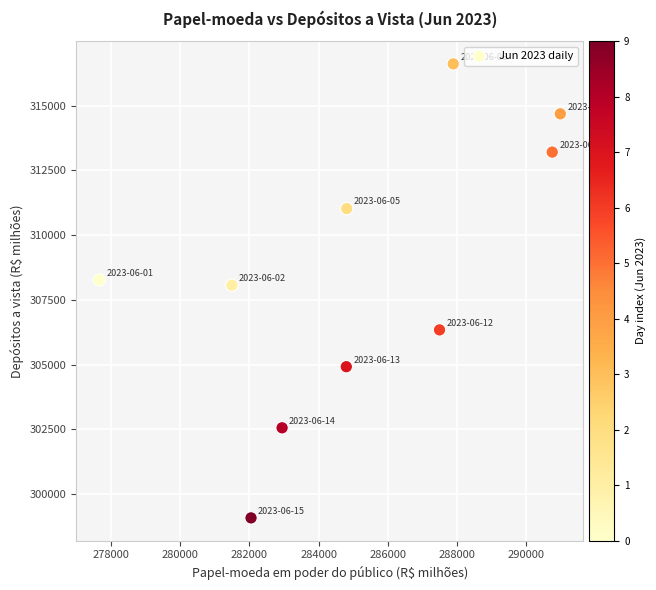

What Y value in the scatter plot is closest to 307848?

308067.6